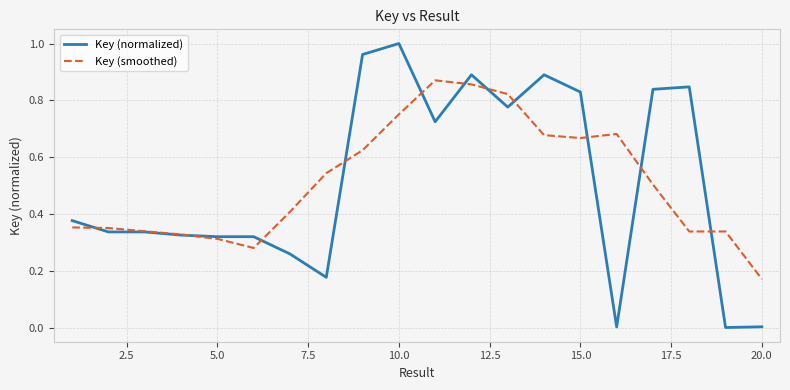

List the series in order of their peak value, highest first.

Key (normalized), Key (smoothed)